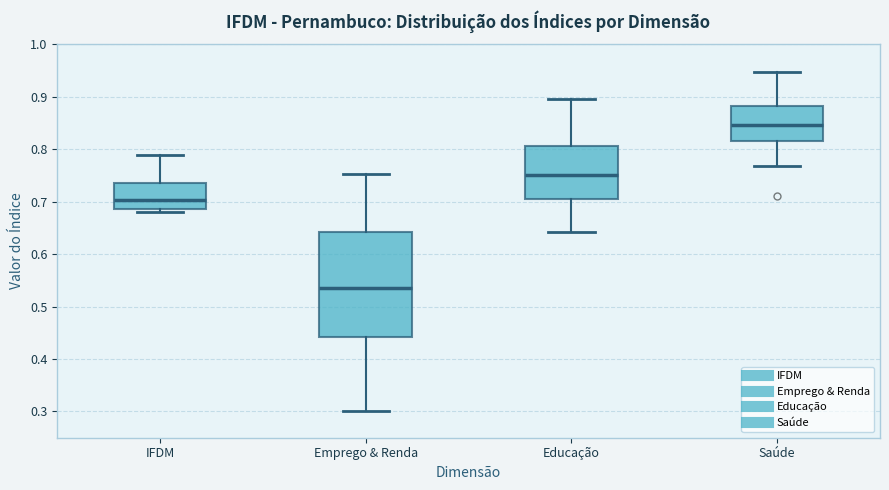

Reading left to right, read every box against the y-axis: the position of its median line, the range the box covers, and the ends of its whiskers. The values are not printed on the chart, so give them approximately, as read against the axis.

IFDM: median 0.70, box 0.69 to 0.74, whiskers 0.68 to 0.79
Emprego & Renda: median 0.53, box 0.44 to 0.64, whiskers 0.30 to 0.75
Educação: median 0.75, box 0.71 to 0.81, whiskers 0.64 to 0.90
Saúde: median 0.85, box 0.82 to 0.88, whiskers 0.77 to 0.95